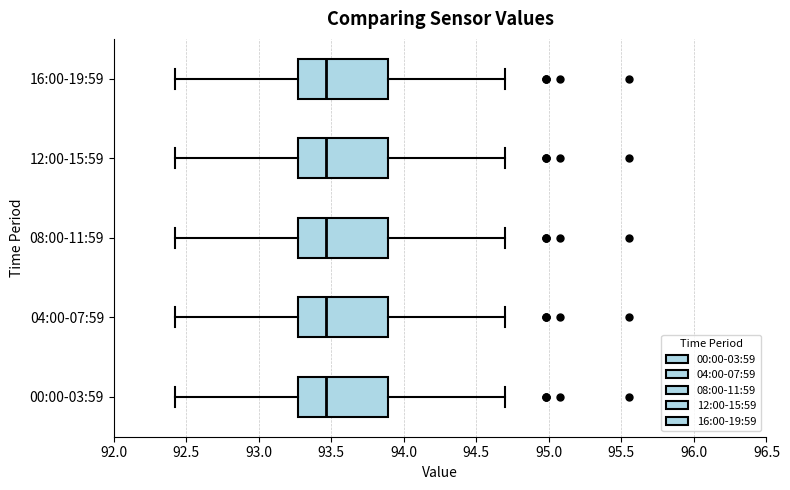

Reading bottom to top, read every box against the x-axis: the position of its median line, the range the box covers, and the ends of its whiskers. The values are not printed on the chart, so give them approximately, as read against the axis.

00:00-03:59: median 93.45, box 93.25 to 93.90, whiskers 92.40 to 94.70
04:00-07:59: median 93.45, box 93.25 to 93.90, whiskers 92.40 to 94.70
08:00-11:59: median 93.45, box 93.25 to 93.90, whiskers 92.40 to 94.70
12:00-15:59: median 93.45, box 93.25 to 93.90, whiskers 92.40 to 94.70
16:00-19:59: median 93.45, box 93.25 to 93.90, whiskers 92.40 to 94.70